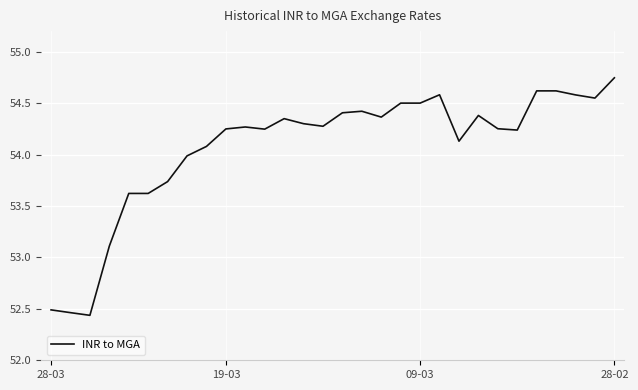

What is the difference between the maximum and minimum values?

2.3